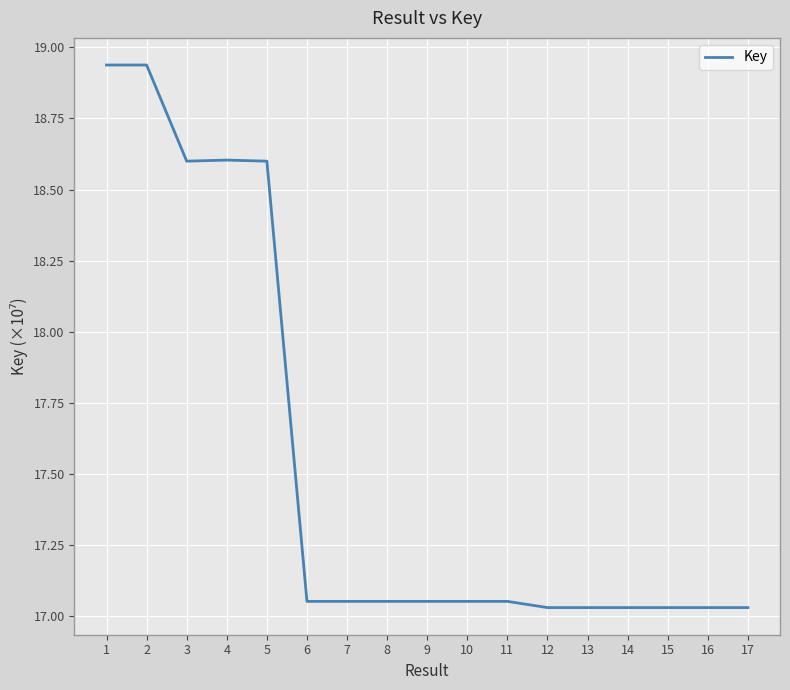

Which has a higher value, 10 or 3?

3